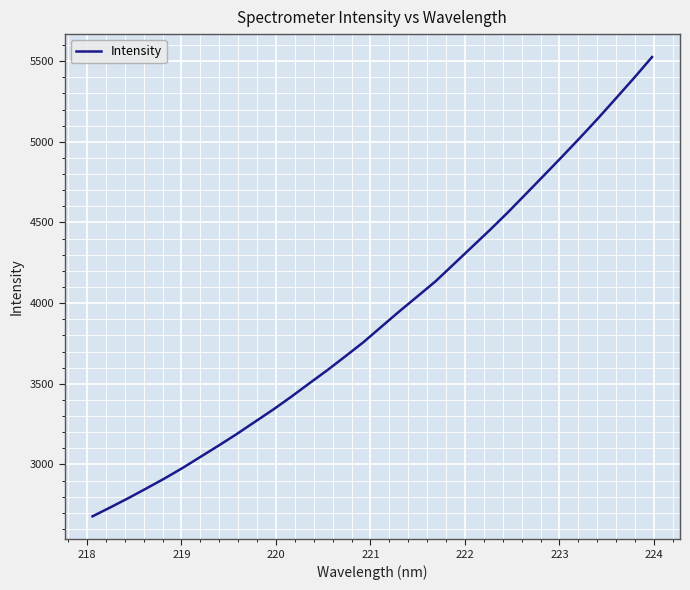

What is the smallest value displayed?

2678.3